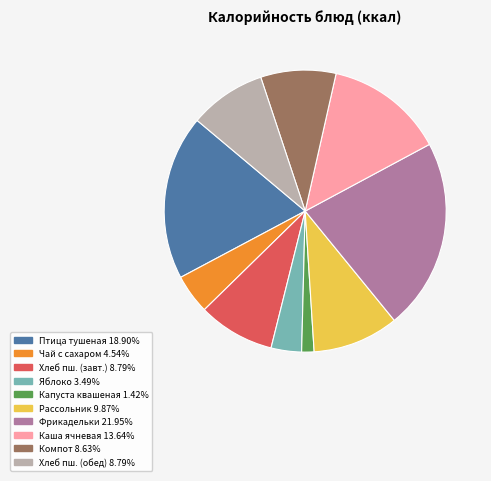

Is there any slice that represents more than half of the pie?

No